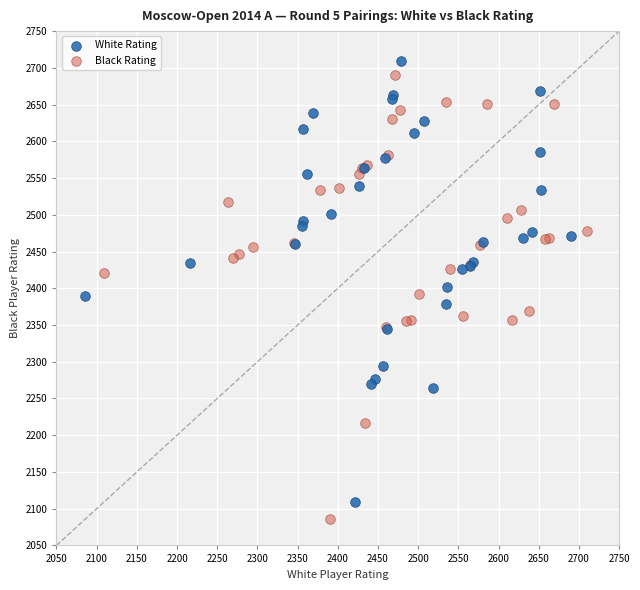

Which series contains the lowest Y value?

Black Rating